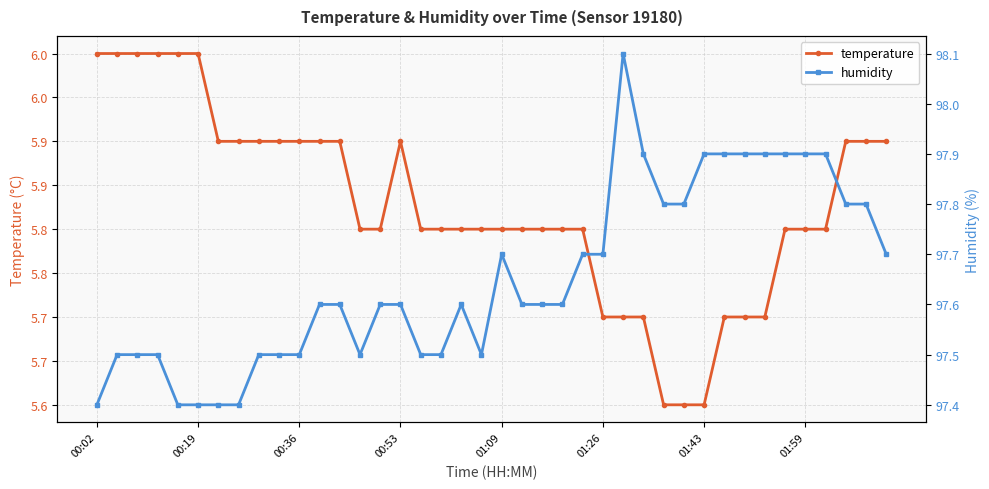

List the series in order of their peak value, lowest first.

temperature, humidity